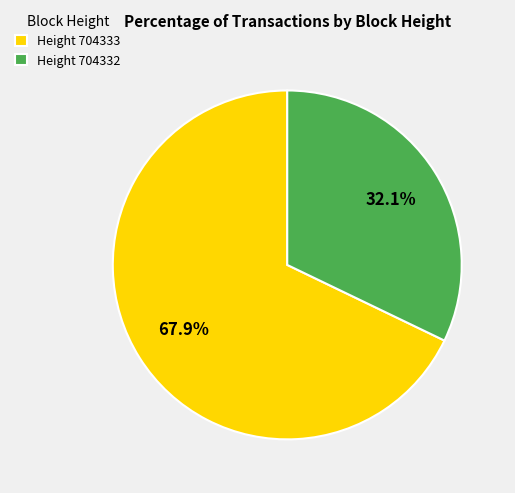

Rank the categories by value from lowest to highest.

Height 704332, Height 704333